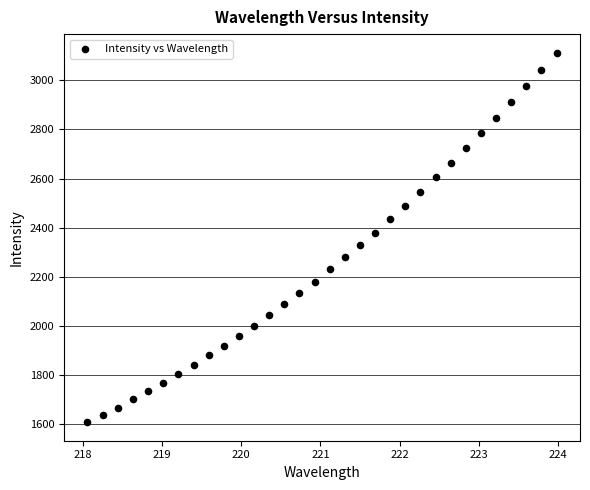

What is the range of Y values (max minus min)?

1503.3